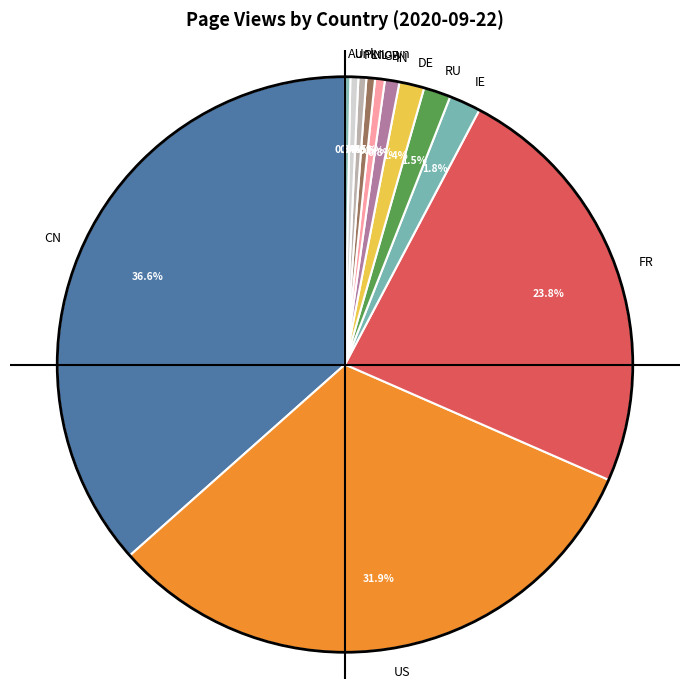

Does NL account for over 50% of the chart?

No